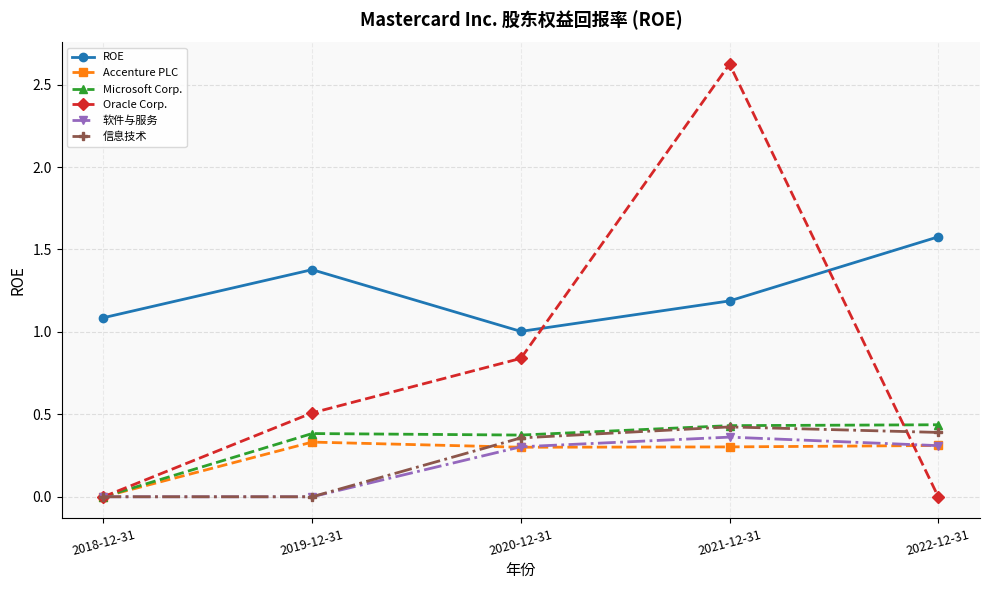

At which category is the sum across all series the highest?

2021-12-31